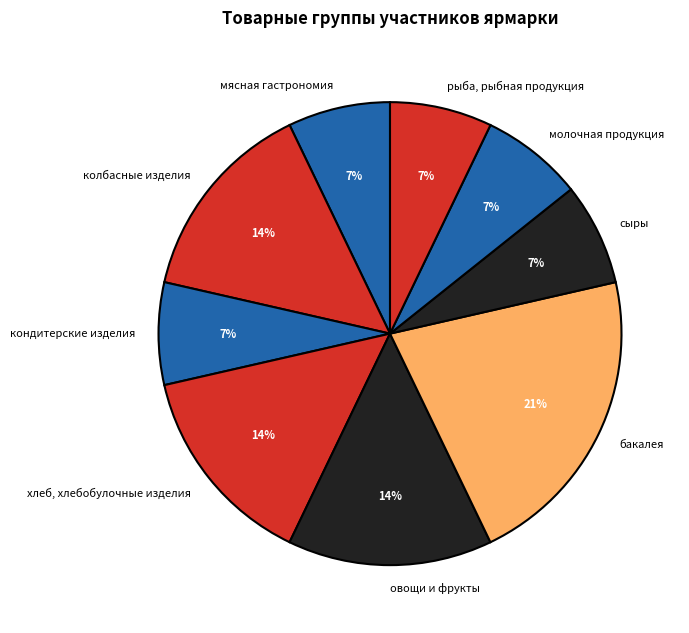

Combined, do колбасные изделия and бакалея account for over 50%?

No